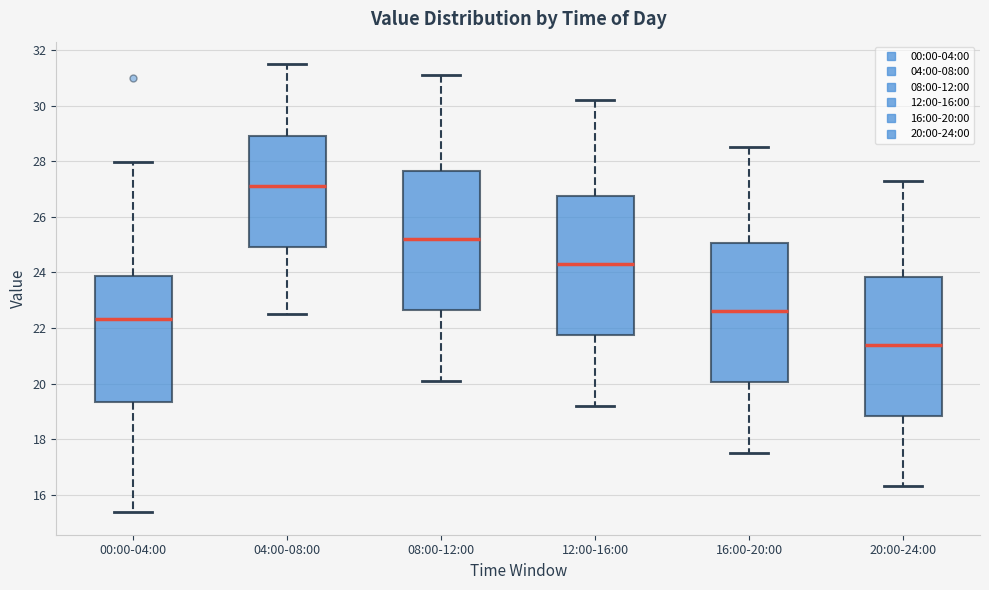

Reading left to right, read every box against the y-axis: the position of its median line, the range the box covers, and the ends of its whiskers. The values are not printed on the chart, so give them approximately, as read against the axis.

00:00-04:00: median 22.4, box 19.4 to 23.8, whiskers 15.4 to 28.0
04:00-08:00: median 27.2, box 25.0 to 29.0, whiskers 22.6 to 31.6
08:00-12:00: median 25.2, box 22.6 to 27.6, whiskers 20.2 to 31.2
12:00-16:00: median 24.4, box 21.8 to 26.8, whiskers 19.2 to 30.2
16:00-20:00: median 22.6, box 20.0 to 25.0, whiskers 17.6 to 28.6
20:00-24:00: median 21.4, box 18.8 to 23.8, whiskers 16.4 to 27.4